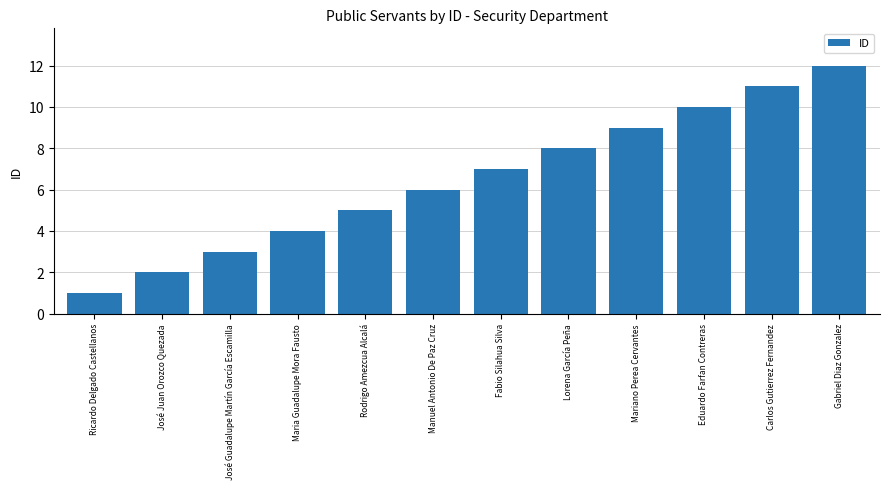

What is the sum of the values at Rodrigo Amezcua Alcalá and Maria Guadalupe Mora Fausto?

9